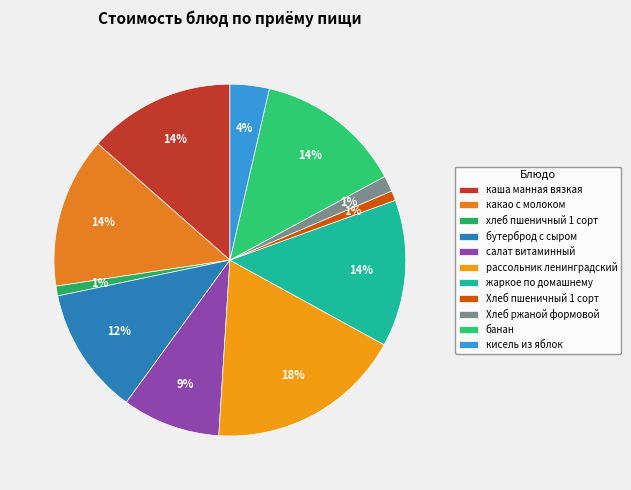

How many segments does this pie chart have?

11